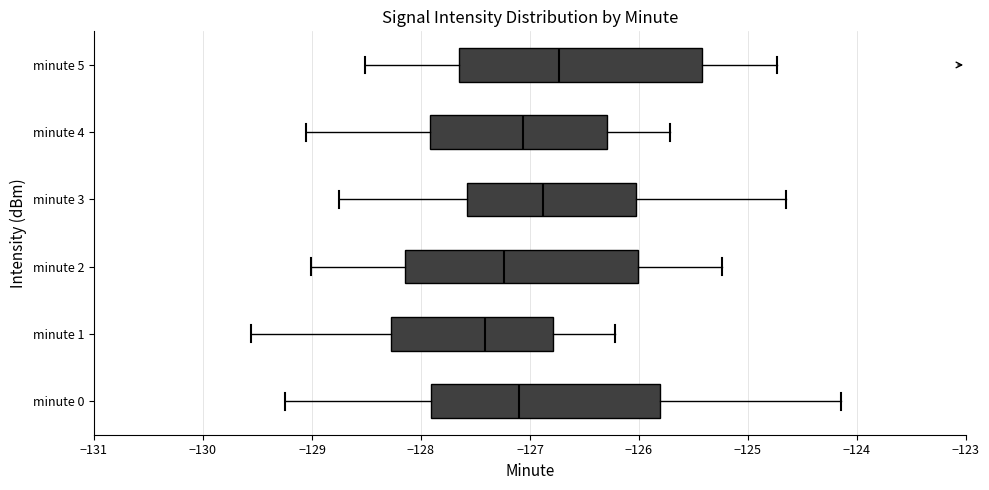

Where is the right edge of the box for minute 4 on the x-axis? The values are not printed on the chart, so give them approximately, as read against the axis.

-126.3